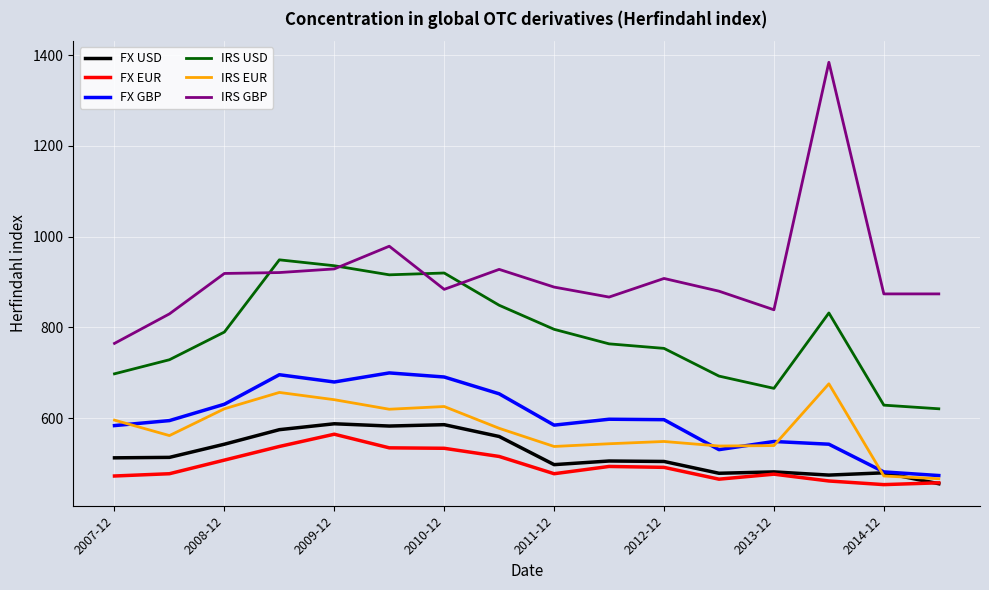

What is the greatest value displayed?

1384